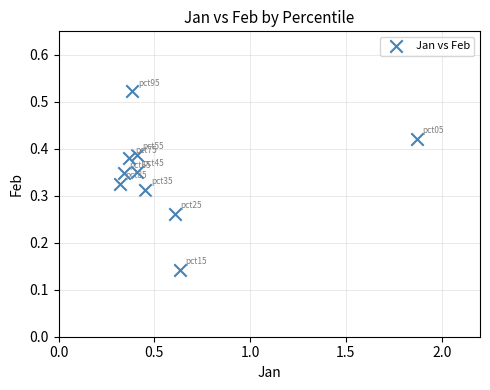

What is the average X value?

0.6